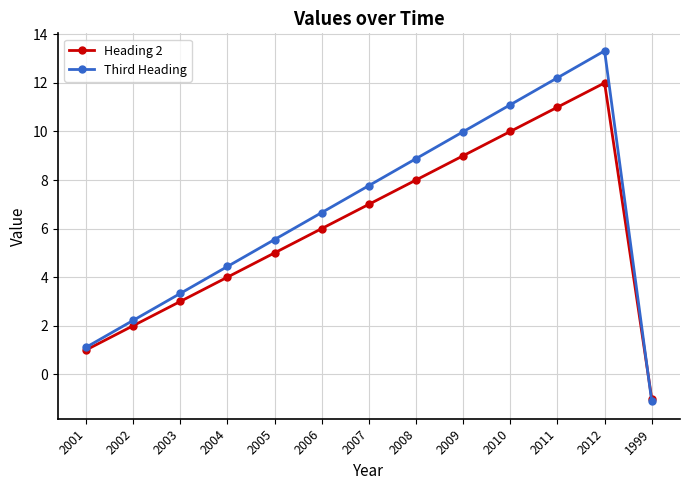

What is the value of the Heading 2 point at the 10th from the left?

10.0